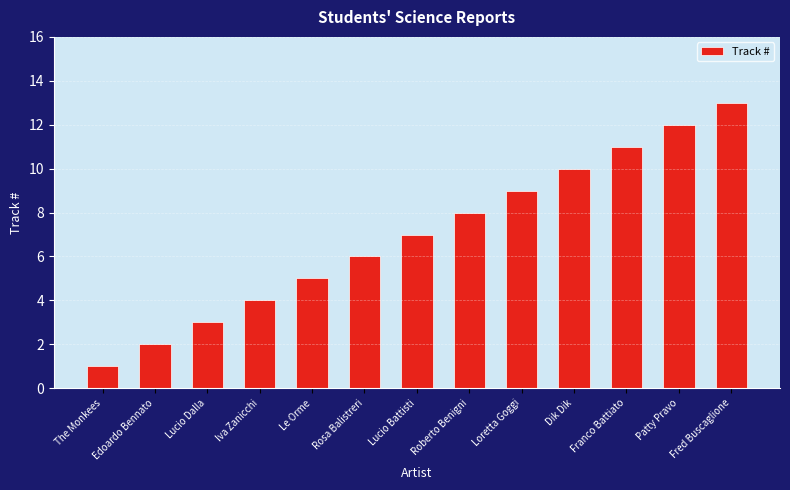

What is the change in value from Edoardo Bennato to Le Orme?

+3